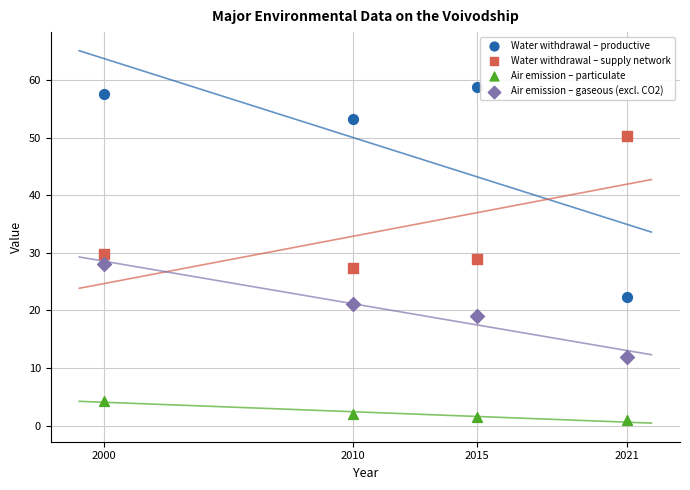

Which series contains the highest Y value?

Water withdrawal – productive